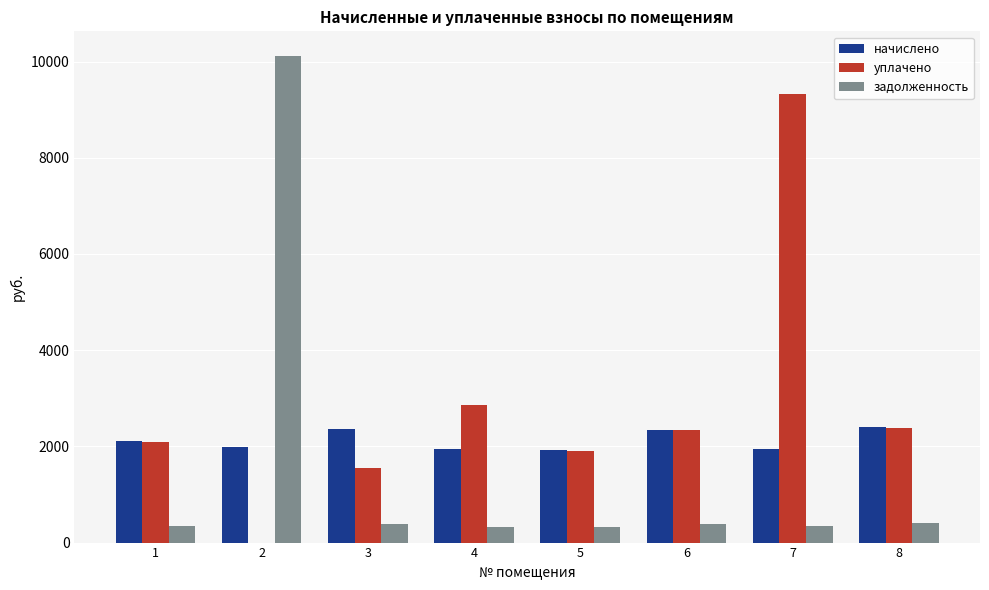

Count the number of categories in the chart.

8